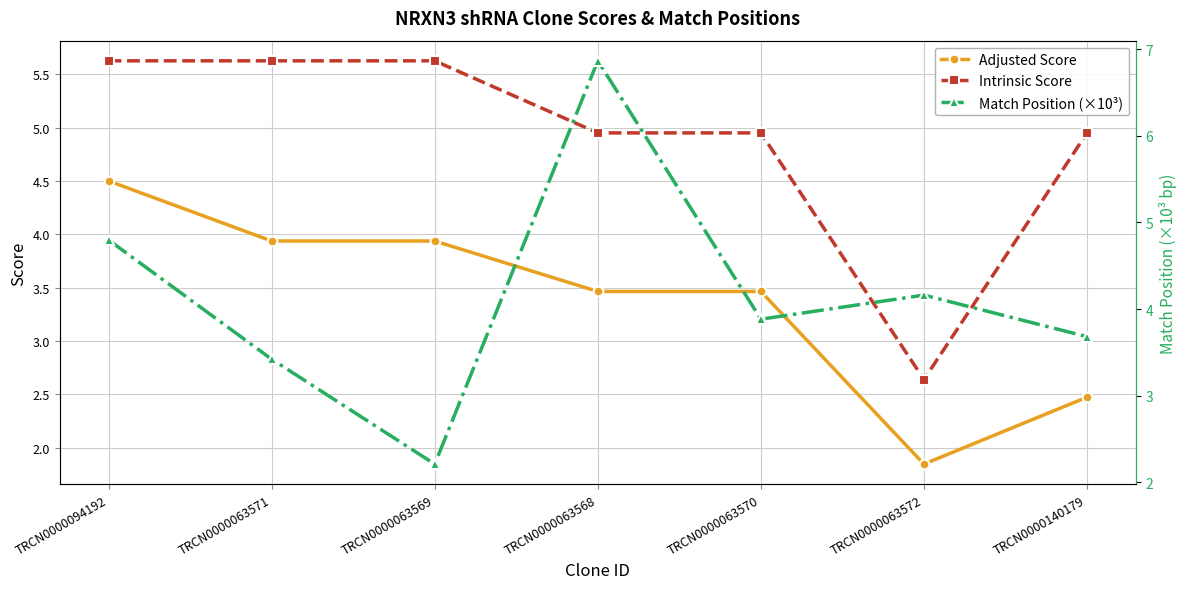

Reading right to left, transcribe all the data shown in this chart.

Adjusted Score: TRCN0000140179=2.5	TRCN0000063572=1.8	TRCN0000063570=3.5	TRCN0000063568=3.5	TRCN0000063569=3.9	TRCN0000063571=3.9	TRCN0000094192=4.5
Intrinsic Score: TRCN0000140179=5.0	TRCN0000063572=2.6	TRCN0000063570=5.0	TRCN0000063568=5.0	TRCN0000063569=5.6	TRCN0000063571=5.6	TRCN0000094192=5.6
Match Position (×10³): TRCN0000140179=3.7	TRCN0000063572=4.2	TRCN0000063570=3.9	TRCN0000063568=6.9	TRCN0000063569=2.2	TRCN0000063571=3.4	TRCN0000094192=4.8